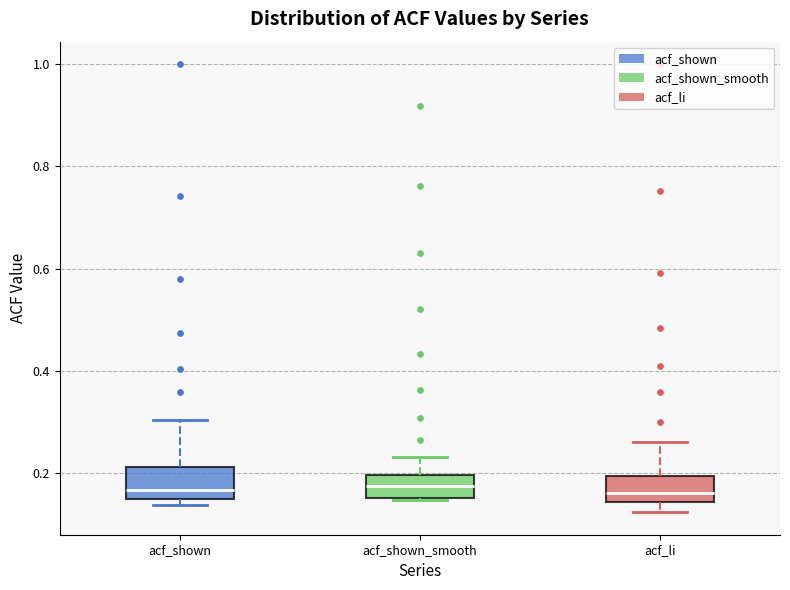

Reading left to right, transcribe this box plot: for each box, give where its median line is, the range the box spans, and where its two whiskers end, as read against the y-axis. The values are not printed on the chart, so give them approximately, as read against the axis.

acf_shown: median 0.16, box 0.14 to 0.22, whiskers 0.14 (just below the box's lower edge) to 0.30
acf_shown_smooth: median 0.18, box 0.16 to 0.20, whiskers 0.14 to 0.24
acf_li: median 0.16, box 0.14 to 0.20, whiskers 0.12 to 0.26